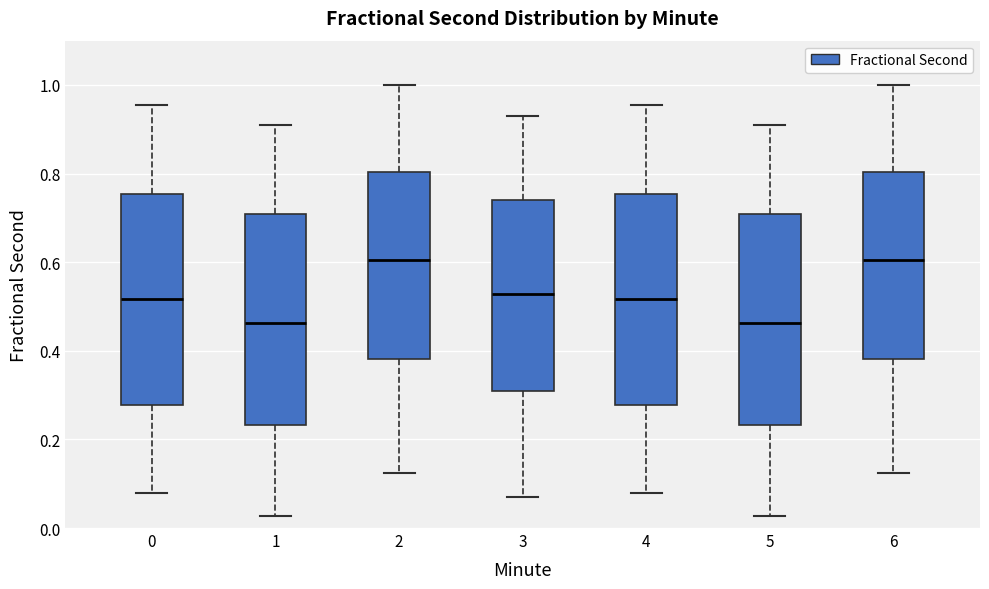

Reading left to right, read every box against the y-axis: the position of its median line, the range the box covers, and the ends of its whiskers. The values are not printed on the chart, so give them approximately, as read against the axis.

0: median 0.52, box 0.28 to 0.76, whiskers 0.08 to 0.96
1: median 0.46, box 0.24 to 0.70, whiskers 0.02 to 0.90
2: median 0.60, box 0.38 to 0.80, whiskers 0.12 to 1.00
3: median 0.52, box 0.30 to 0.74, whiskers 0.08 to 0.92
4: median 0.52, box 0.28 to 0.76, whiskers 0.08 to 0.96
5: median 0.46, box 0.24 to 0.70, whiskers 0.02 to 0.90
6: median 0.60, box 0.38 to 0.80, whiskers 0.12 to 1.00